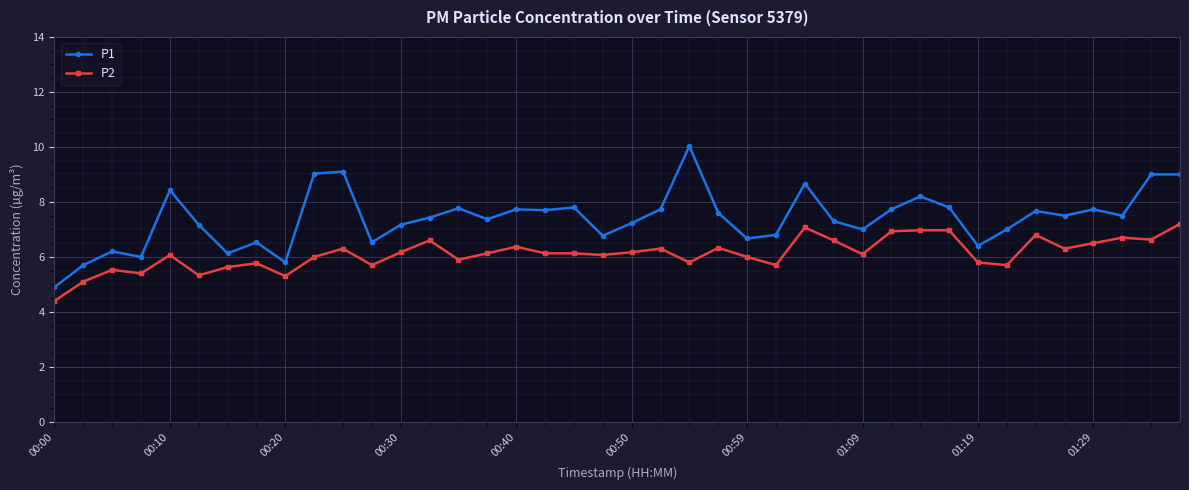

What is the value of the P2 point at the 11th from the left?

6.3